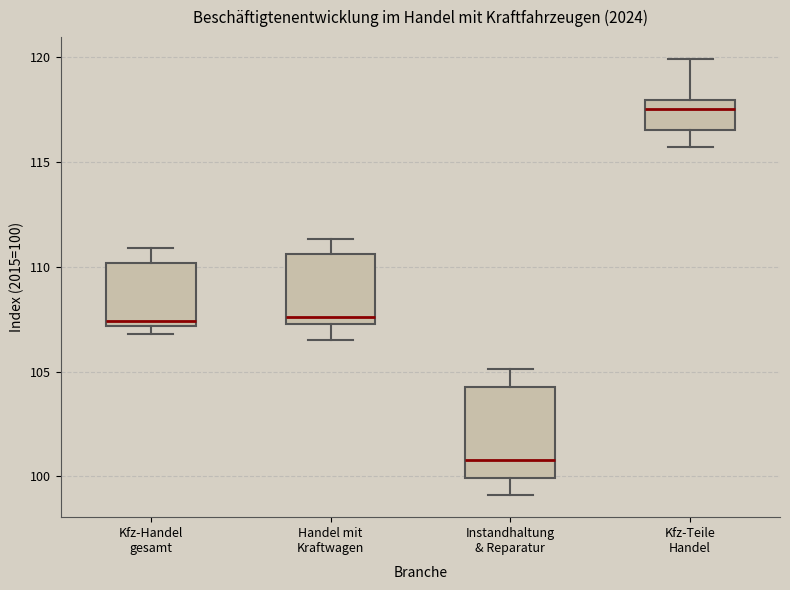

Where is the lower edge of the box for Kfz-Handel gesamt on the y-axis? The values are not printed on the chart, so give them approximately, as read against the axis.

107.0